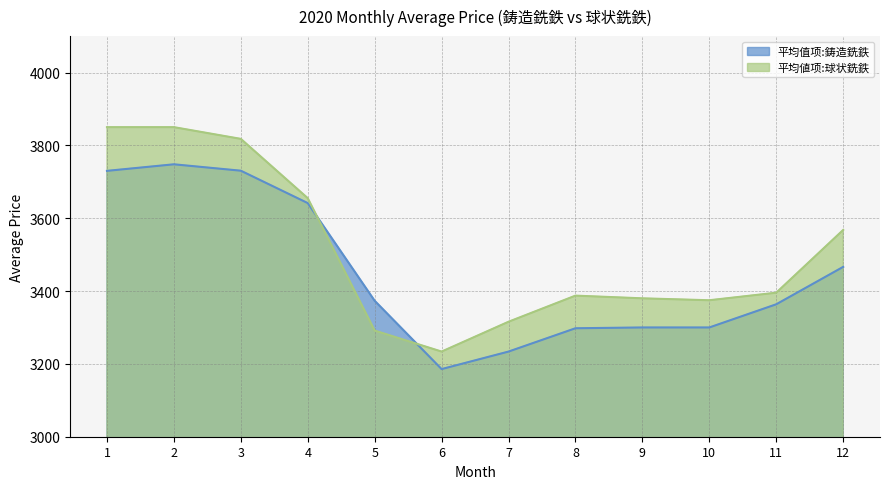

What is the approximate value of 平均值项:鋳造銑鉄 at 5?

3373.3